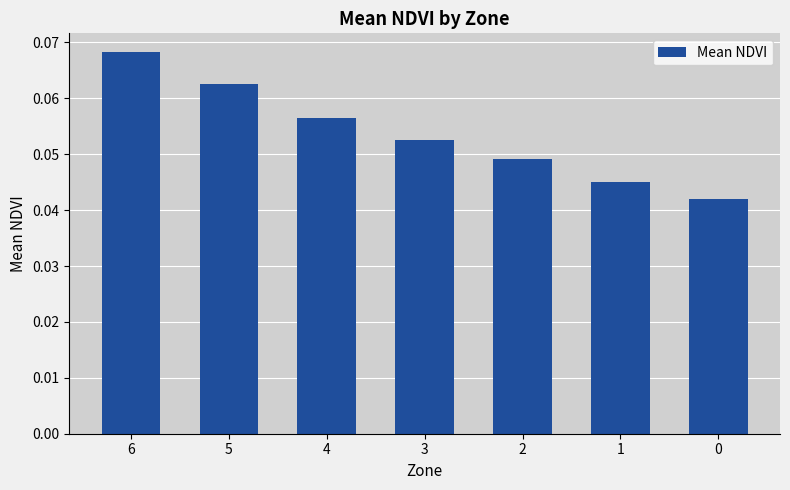

What is the sum of all values?

0.4